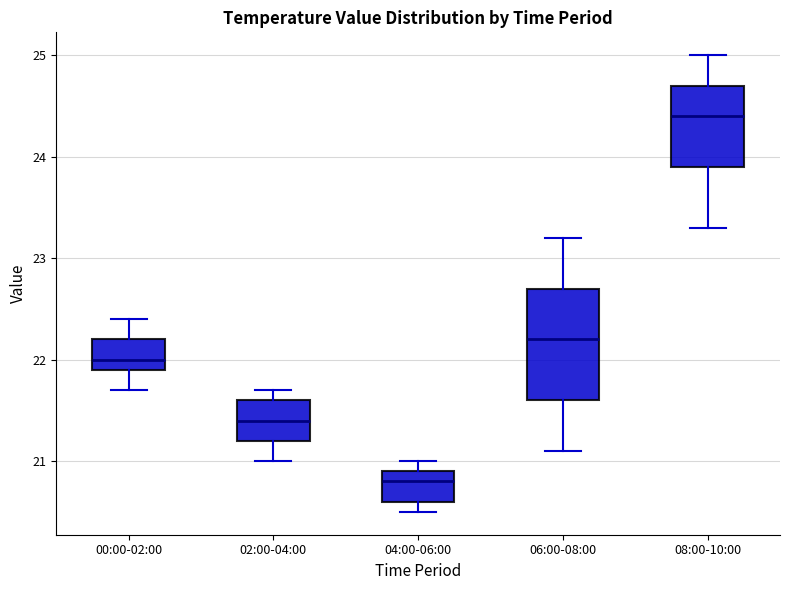

Reading left to right, transcribe this box plot: for each box, give where its median line is, the range the box spans, and where its two whiskers end, as read against the y-axis. The values are not printed on the chart, so give them approximately, as read against the axis.

00:00-02:00: median 22.0, box 21.9 to 22.2, whiskers 21.7 to 22.4
02:00-04:00: median 21.4, box 21.2 to 21.6, whiskers 21.0 to 21.7
04:00-06:00: median 20.8, box 20.6 to 20.9, whiskers 20.5 to 21.0
06:00-08:00: median 22.2, box 21.6 to 22.7, whiskers 21.1 to 23.2
08:00-10:00: median 24.4, box 23.9 to 24.7, whiskers 23.3 to 25.0